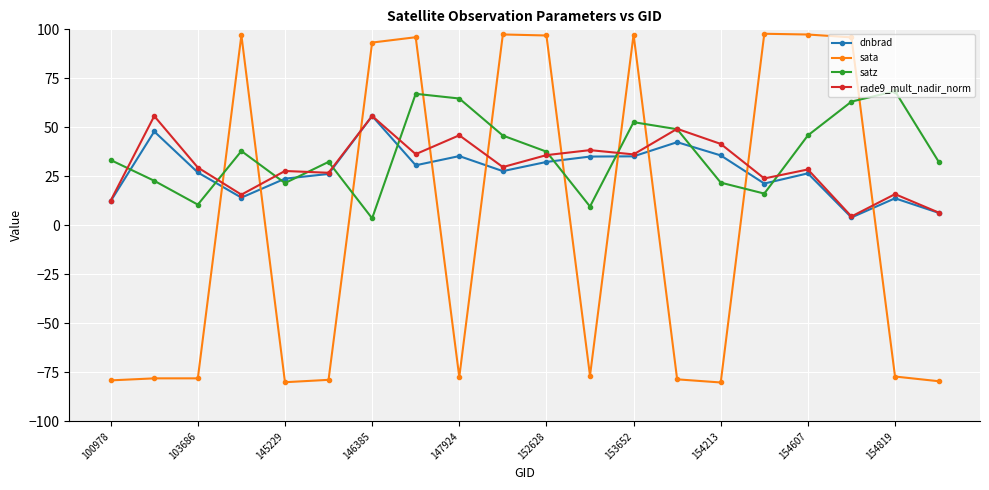

What is the value of the rade9_mult_nadir_norm point at the 12th from the left?

38.4